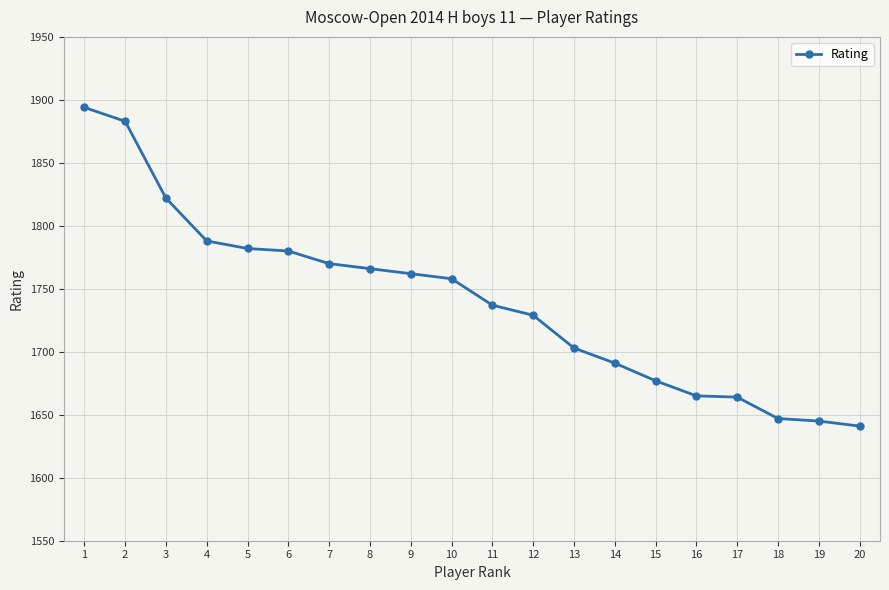

What is the value of the 14th point from the left?

1691